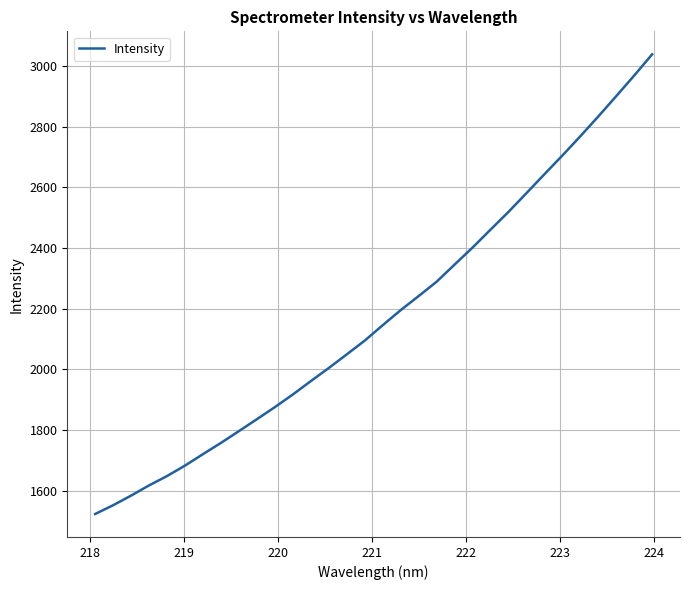

What is the smallest value displayed?

1524.1